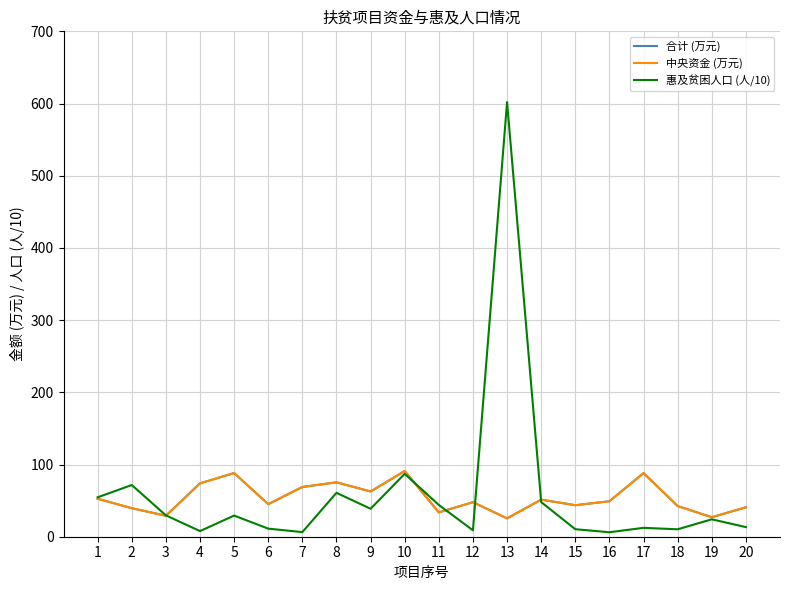

Does the chart display data point markers on the line(s)?

No